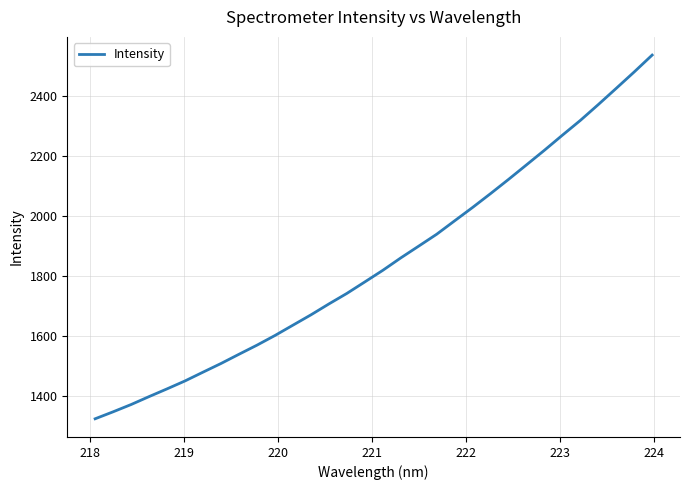

What is the smallest value displayed?

1322.2